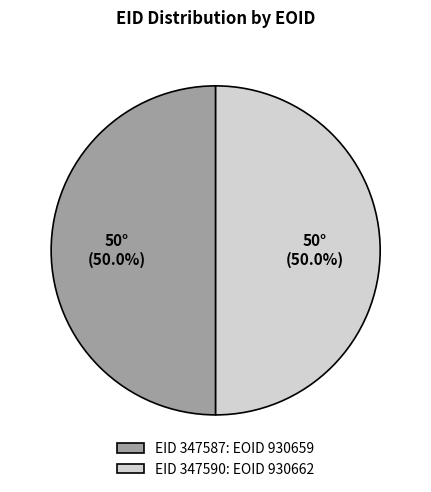

What is the ratio of the value at EID 347587: EOID 930659 to the value at EID 347590: EOID 930662?

1.0